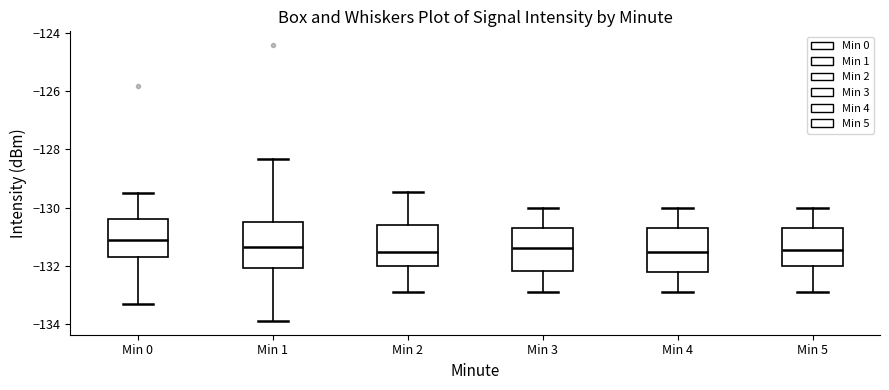

Reading left to right, transcribe this box plot: for each box, give where its median line is, the range the box spans, and where its two whiskers end, as read against the y-axis. The values are not printed on the chart, so give them approximately, as read against the axis.

Min 0: median -131.2, box -131.6 to -130.4, whiskers -133.4 to -129.4
Min 1: median -131.4, box -132.0 to -130.4, whiskers -133.8 to -128.4
Min 2: median -131.6, box -132.0 to -130.6, whiskers -132.8 to -129.4
Min 3: median -131.4, box -132.2 to -130.8, whiskers -132.8 to -130.0
Min 4: median -131.6, box -132.2 to -130.8, whiskers -132.8 to -130.0
Min 5: median -131.4, box -132.0 to -130.8, whiskers -132.8 to -130.0